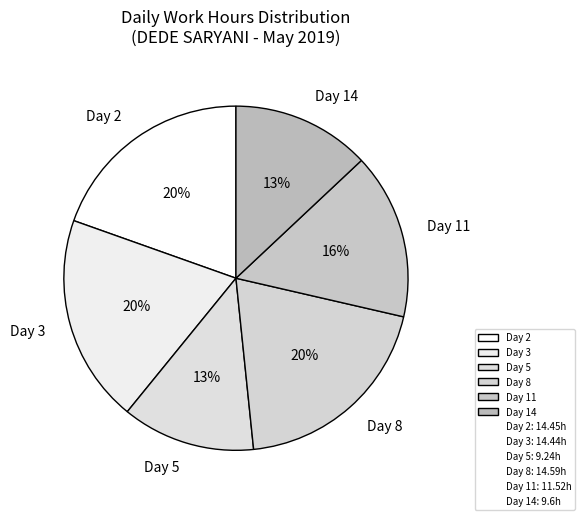

Count the number of slices in the pie.

6